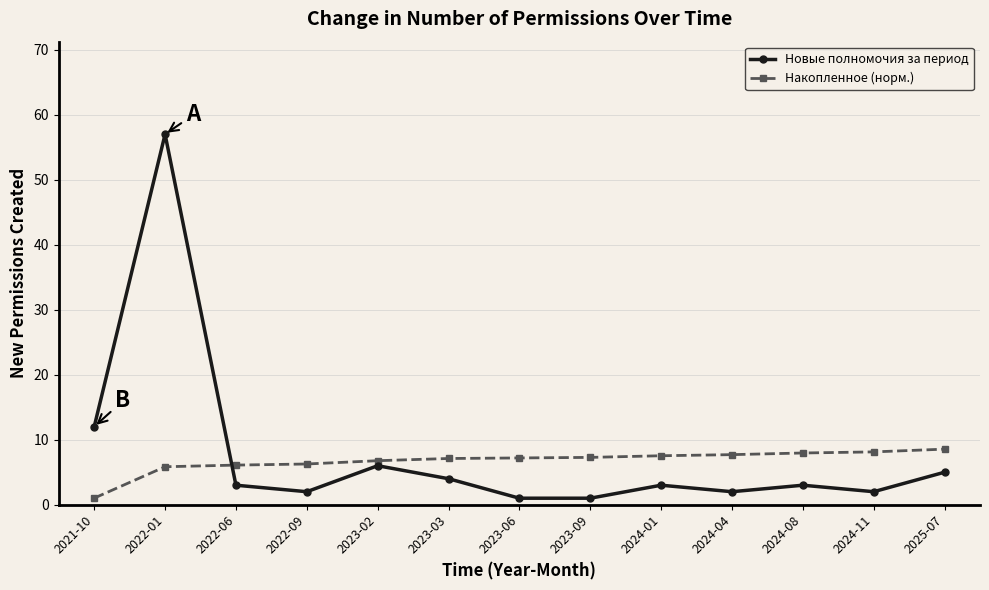

What is the label of the 8th point from the left?

2023-09